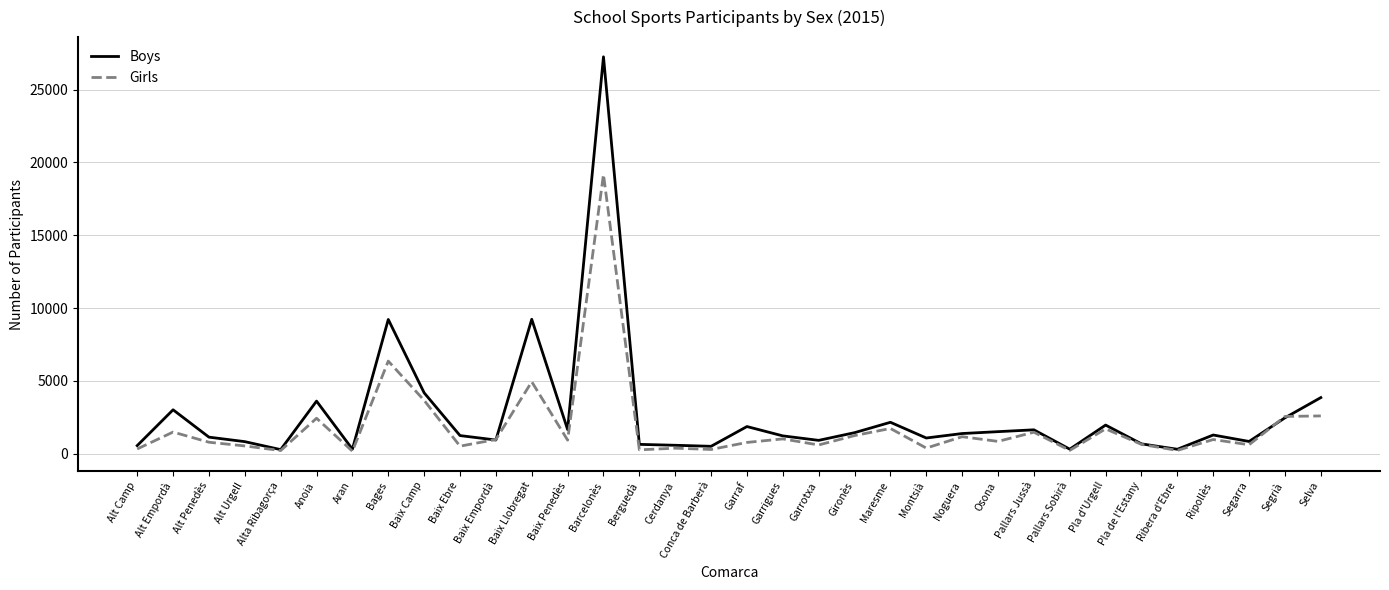

Read the Girls value at Maresme.

1733